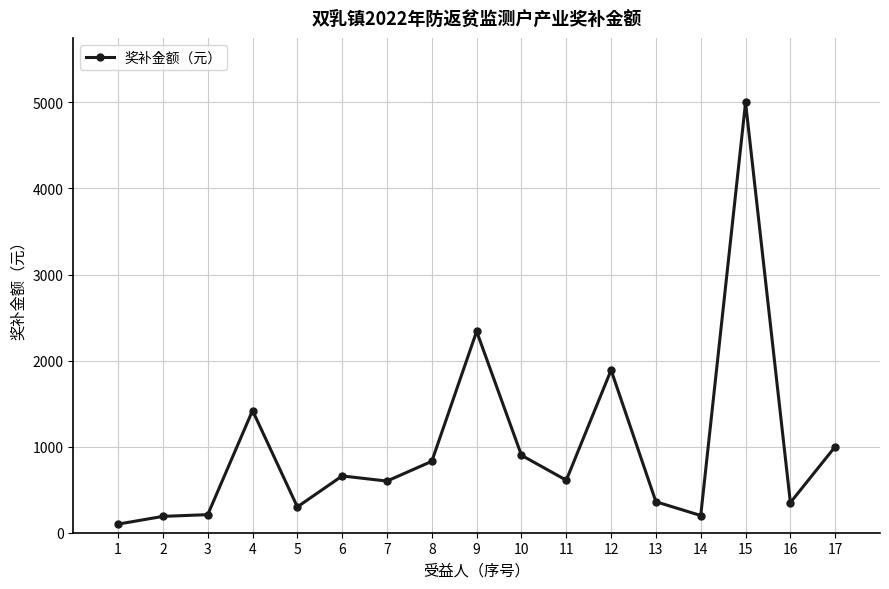

True or false: the data has more than 0 interior local peaks.

True